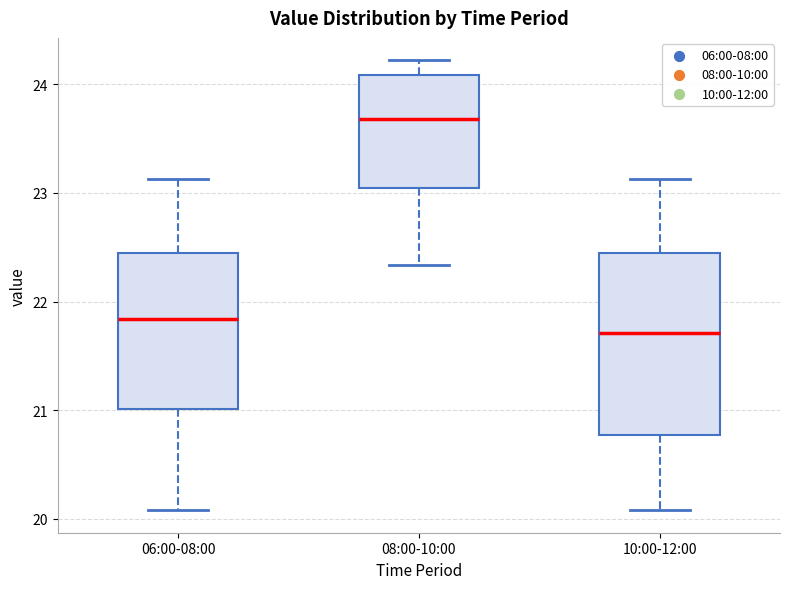

Reading left to right, transcribe this box plot: for each box, give where its median line is, the range the box spans, and where its two whiskers end, as read against the y-axis. The values are not printed on the chart, so give them approximately, as read against the axis.

06:00-08:00: median 21.8, box 21.0 to 22.4, whiskers 20.1 to 23.1
08:00-10:00: median 23.7, box 23.1 to 24.1, whiskers 22.3 to 24.2
10:00-12:00: median 21.7, box 20.8 to 22.4, whiskers 20.1 to 23.1